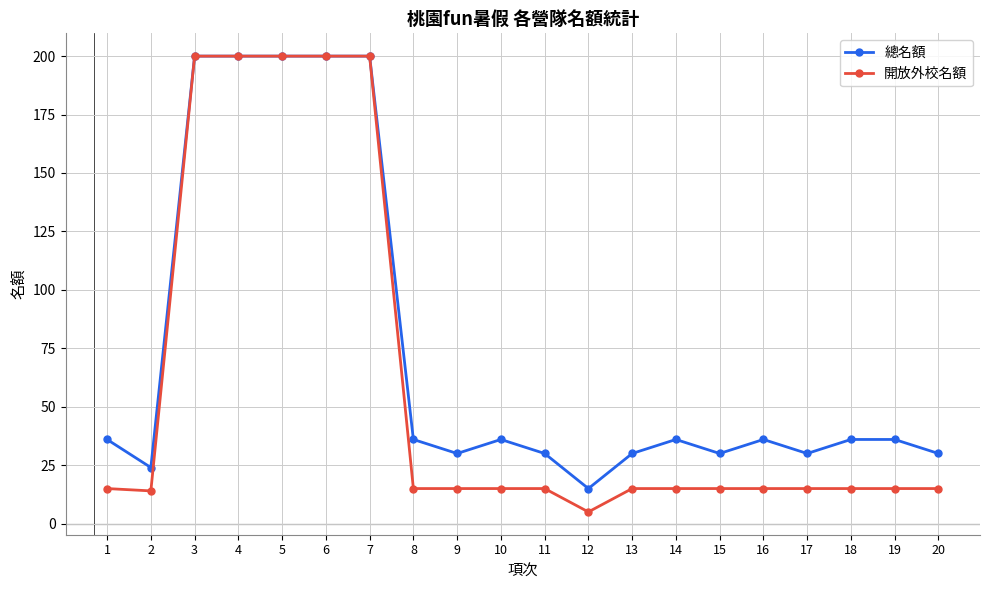

True or false: 總名額 has more than 0 interior local peaks.

True